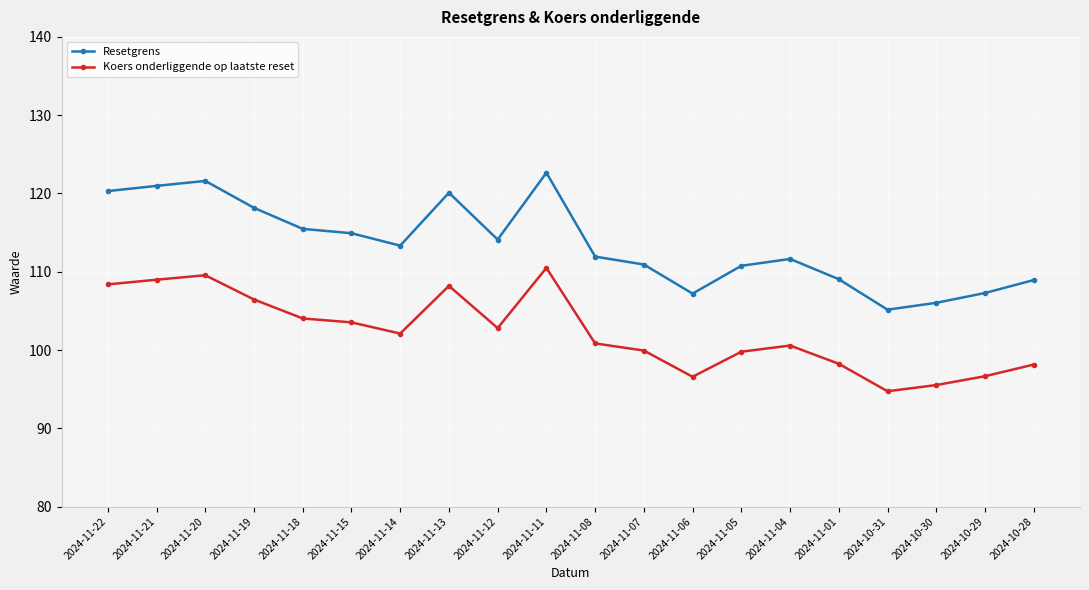

How many lines are shown in the chart?

2